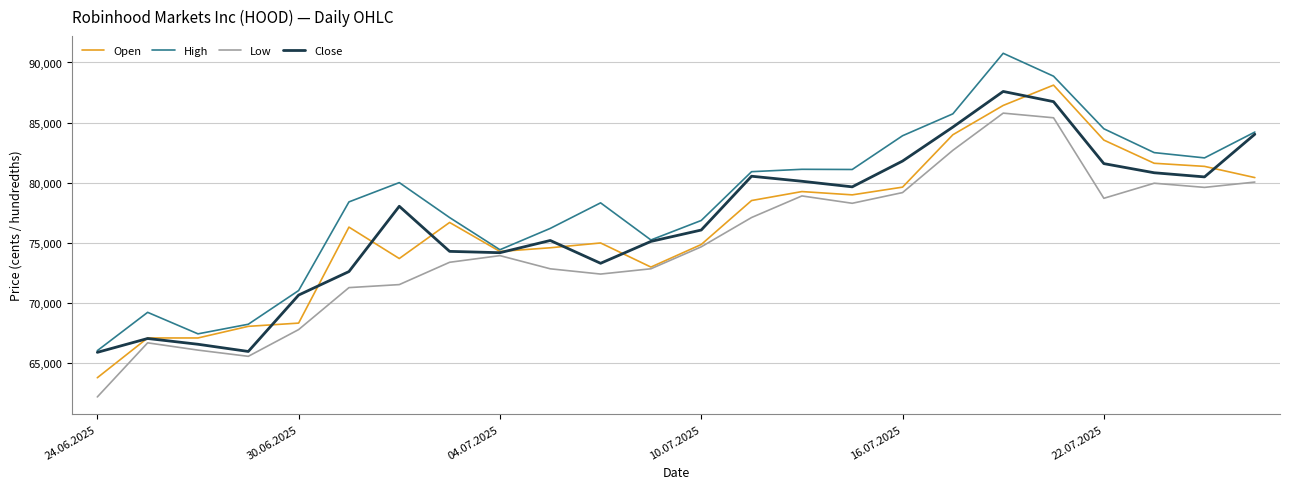

What is the minimum value for High?

65991